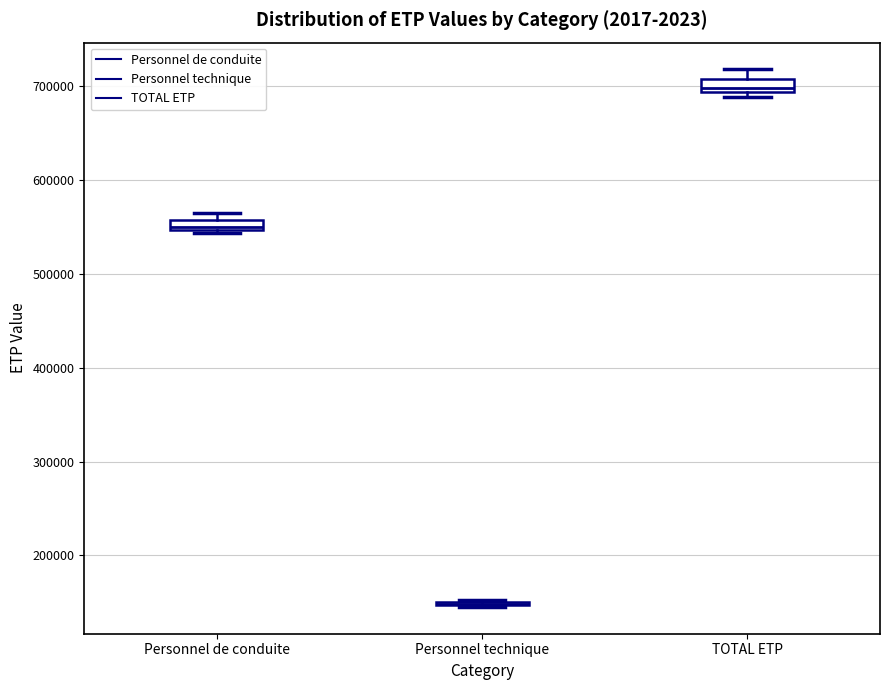

Where is the upper edge of the box for Personnel de conduite on the y-axis? The values are not printed on the chart, so give them approximately, as read against the axis.

560000